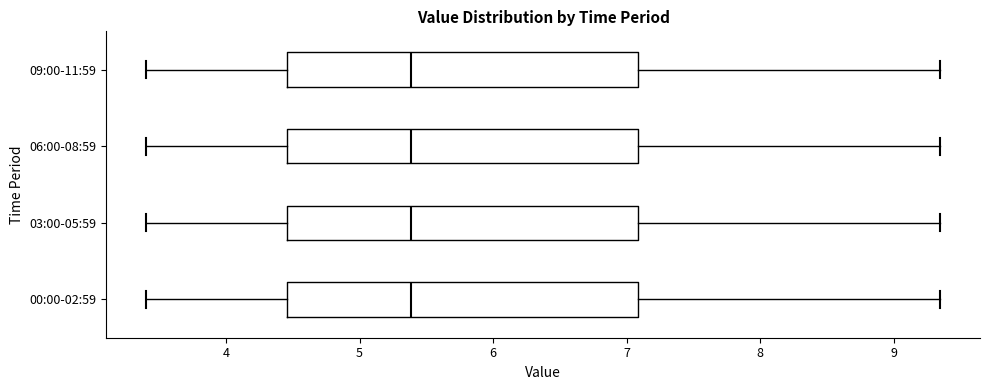

Where does the median line of the box for 06:00-08:59 sit on the x-axis? The values are not printed on the chart, so give them approximately, as read against the axis.

5.4